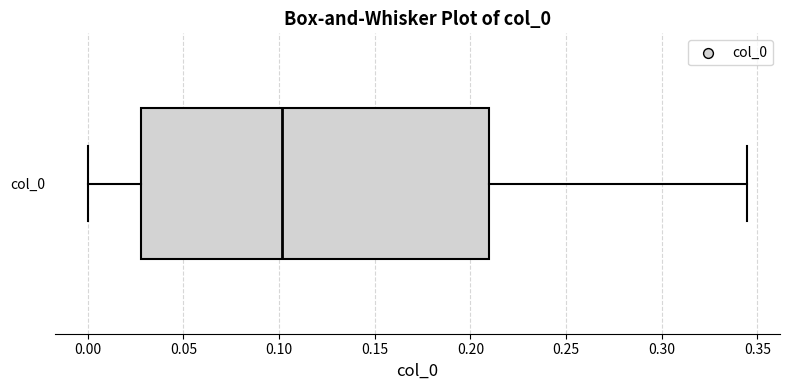

Transcribe this box plot: give where the median line is, the range the box spans, and where the two whiskers end, as read against the x-axis. The values are not printed on the chart, so give them approximately, as read against the axis.

median 0.100, box 0.030 to 0.210, whiskers 0.000 to 0.345